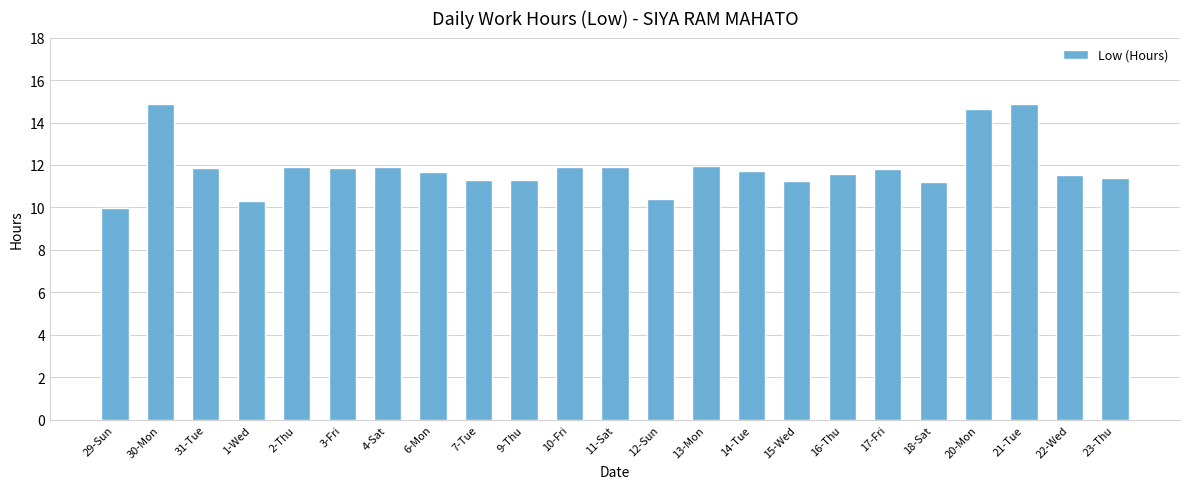

True or false: the data shows 14.7 at 12-Sun.

False